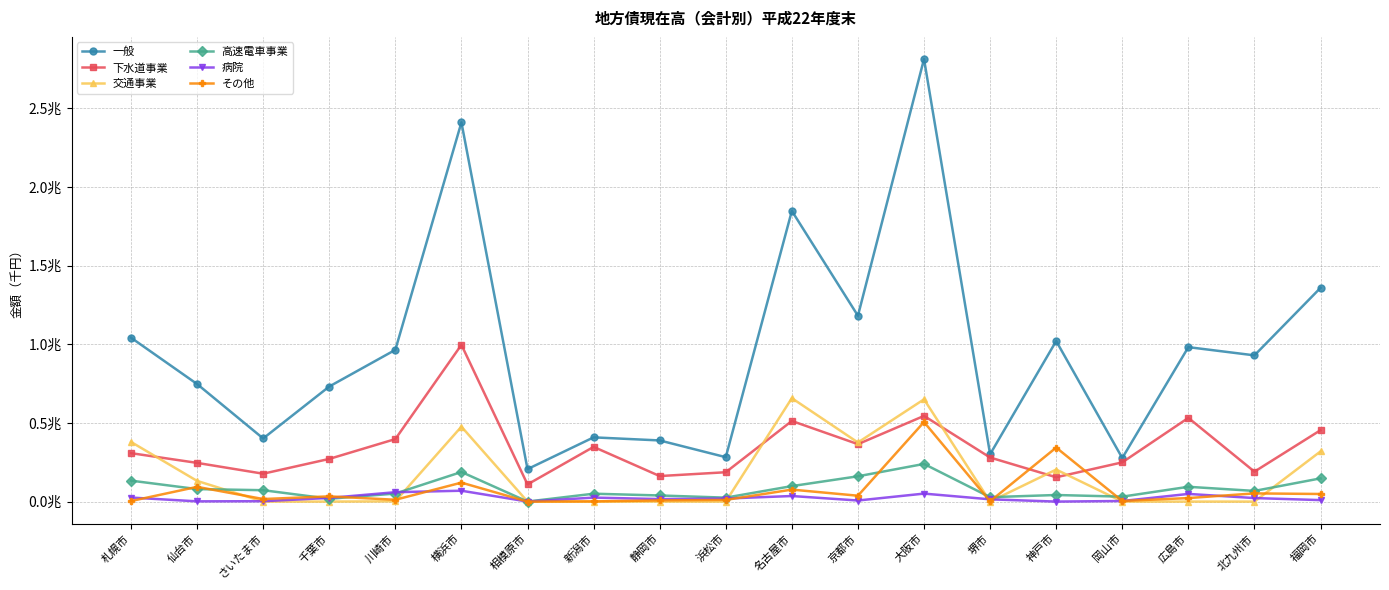

List the labels in order of その他 value, smallest first.

相模原市, 新潟市, 堺市, 札幌市, 岡山市, 静岡市, 浜松市, 川崎市, さいたま市, 広島市, 千葉市, 京都市, 福岡市, 北九州市, 名古屋市, 仙台市, 横浜市, 神戸市, 大阪市